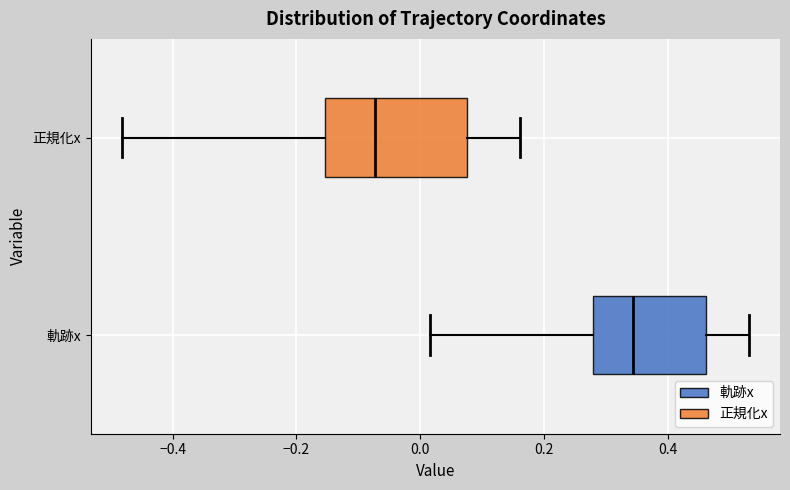

Which box has the furthest to the right median line?

軌跡x